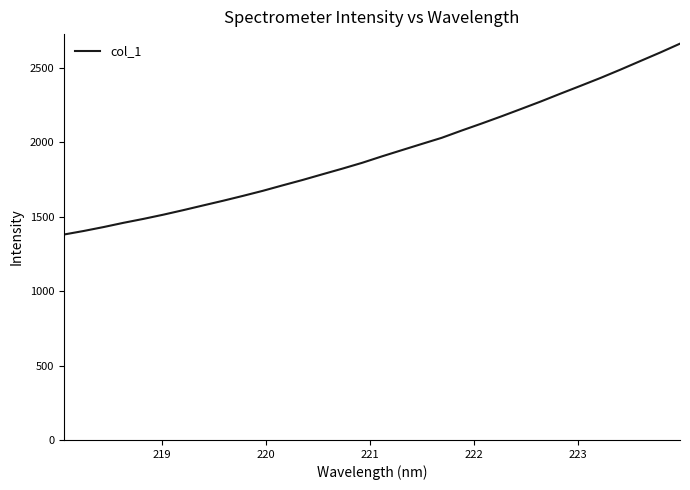

What is the maximum value shown in the chart?

2664.1